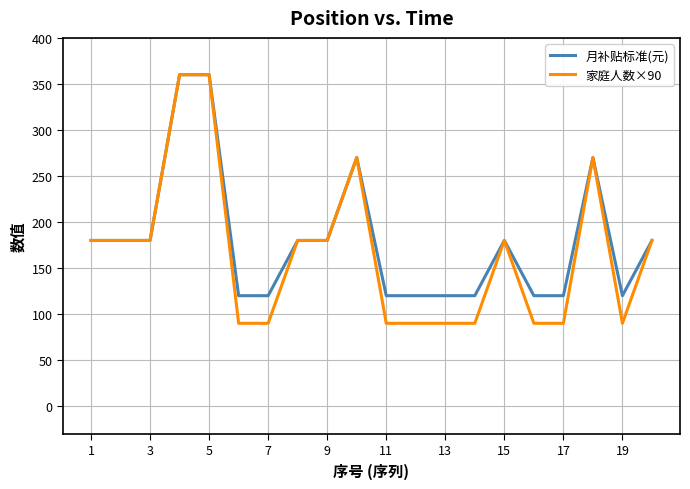

What is the lowest value of the 月补贴标准(元) series?

120